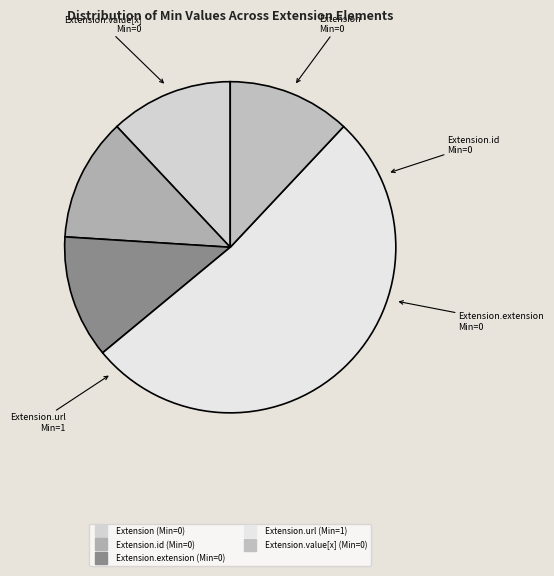

Count the number of slices in the pie.

5